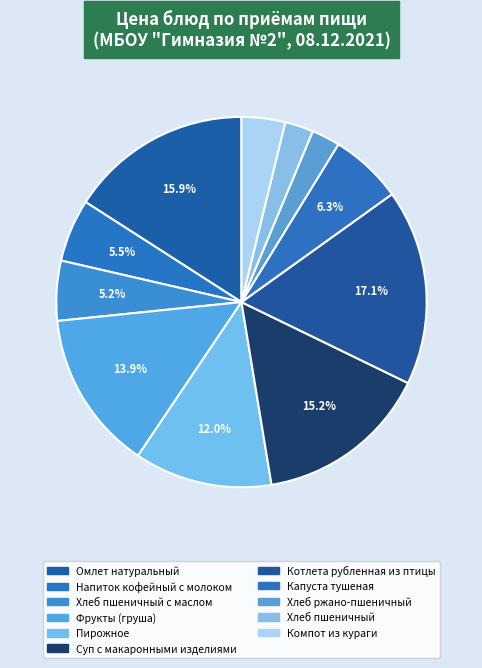

How many slices are in this pie chart?

11